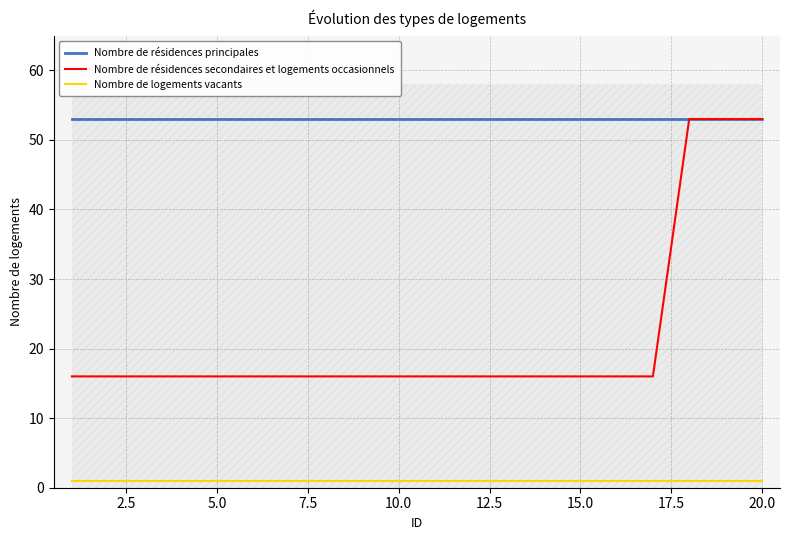

True or false: Nombre de résidences principales and Nombre de logements vacants cross at least once.

False